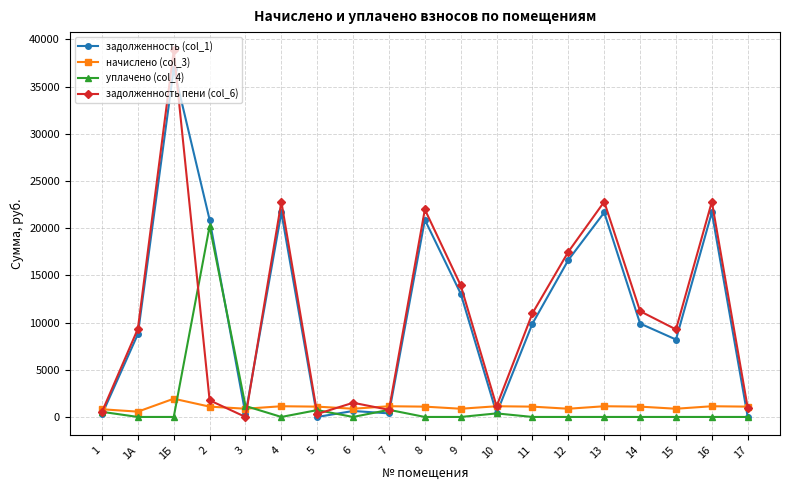

Which label corresponds to the largest value in the chart?

1Б